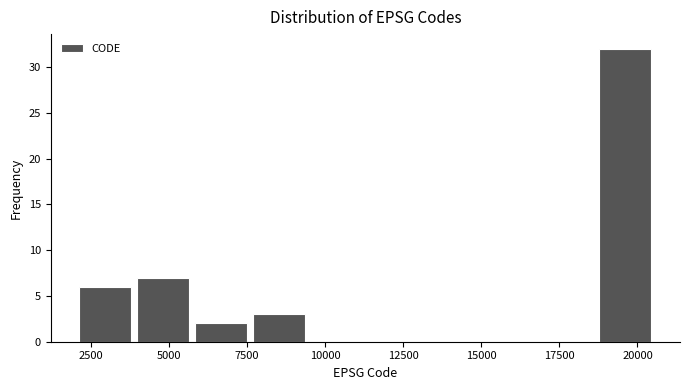

Read against the x-axis, roughly where is the centre of the tallest bar?

19500